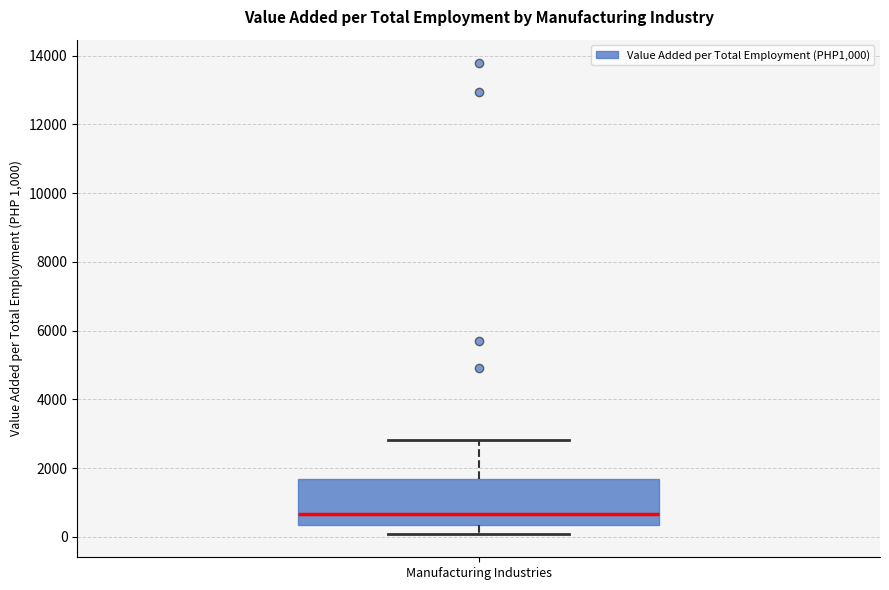

Transcribe this box plot: give where the median line is, the range the box spans, and where the two whiskers end, as read against the y-axis. The values are not printed on the chart, so give them approximately, as read against the axis.

median 600, box 400 to 1600, whiskers 0 to 2800